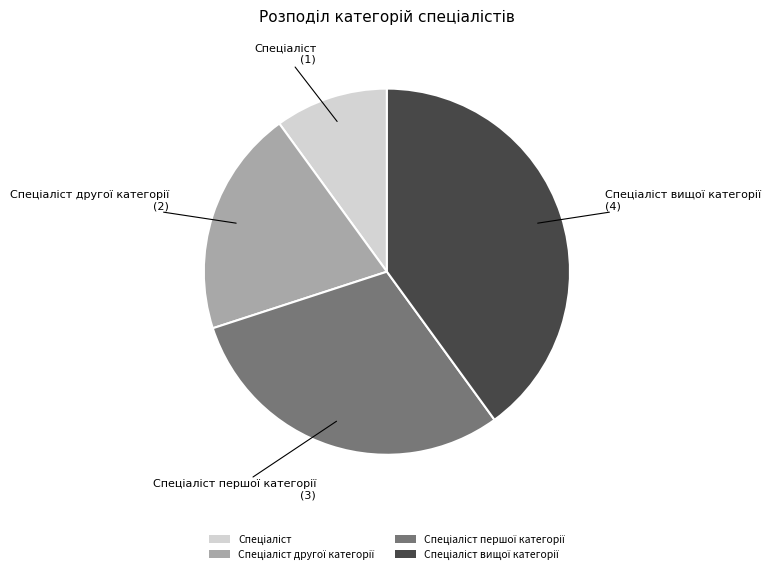

Does any single category account for the majority?

No